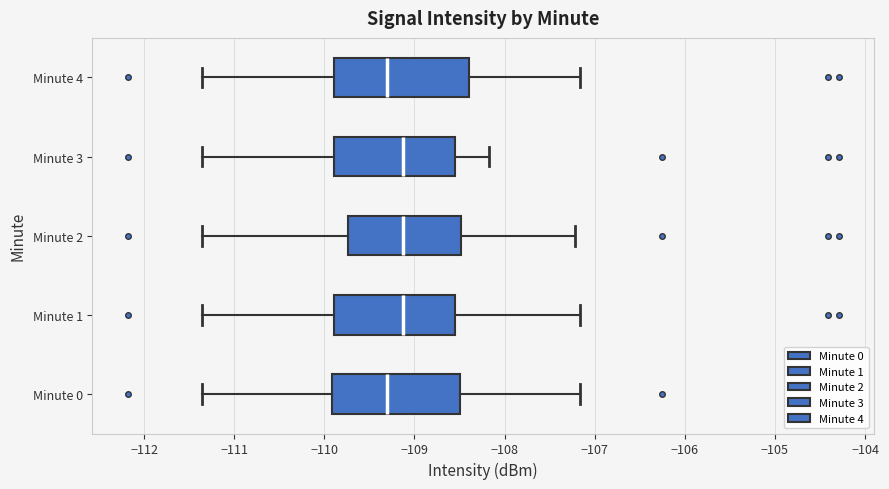

Reading bottom to top, read every box against the x-axis: the position of its median line, the range the box covers, and the ends of its whiskers. The values are not printed on the chart, so give them approximately, as read against the axis.

Minute 0: median -109.3, box -109.9 to -108.5, whiskers -111.4 to -107.2
Minute 1: median -109.1, box -109.9 to -108.6, whiskers -111.4 to -107.2
Minute 2: median -109.1, box -109.7 to -108.5, whiskers -111.4 to -107.2
Minute 3: median -109.1, box -109.9 to -108.6, whiskers -111.4 to -108.2
Minute 4: median -109.3, box -109.9 to -108.4, whiskers -111.4 to -107.2